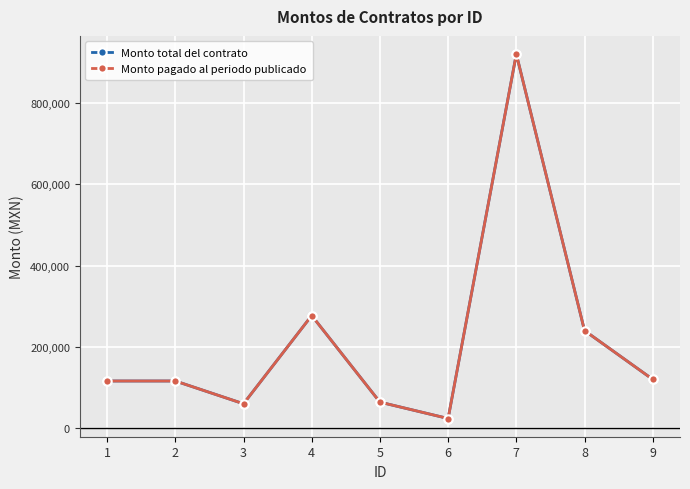

Does the chart have visible grid lines?

Yes